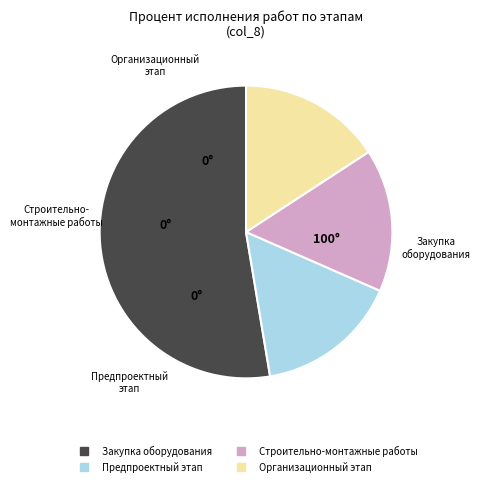

Is there a majority slice in this chart?

Yes